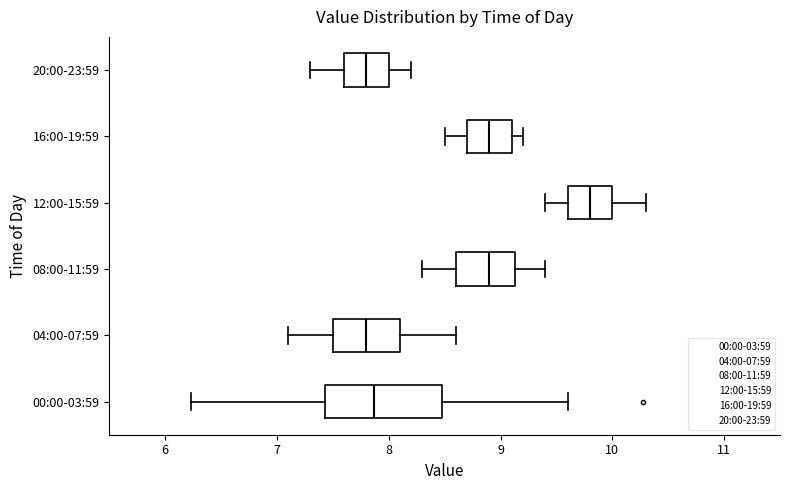

Where does the left whisker of the box for 16:00-19:59 end on the x-axis? The values are not printed on the chart, so give them approximately, as read against the axis.

8.5